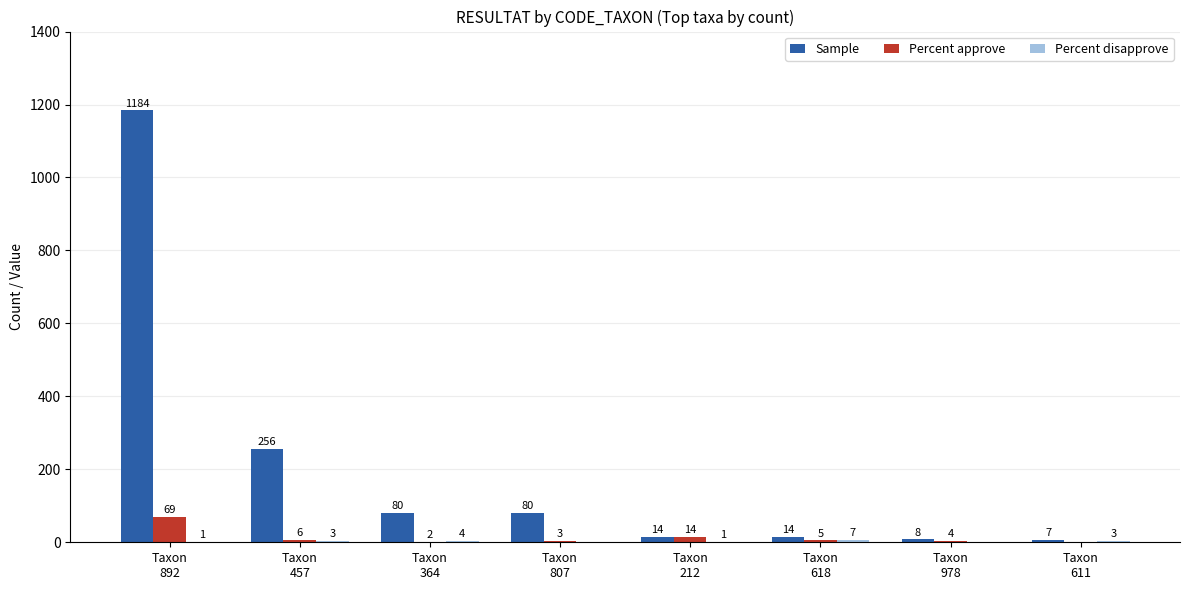

What is the highest value of the Sample series?

1184